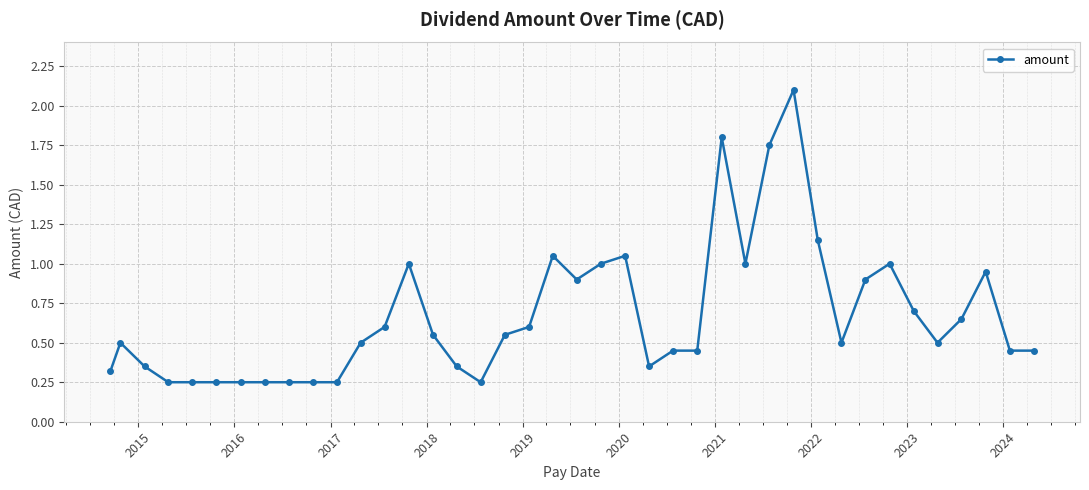

What is the sum of all values?

26.7